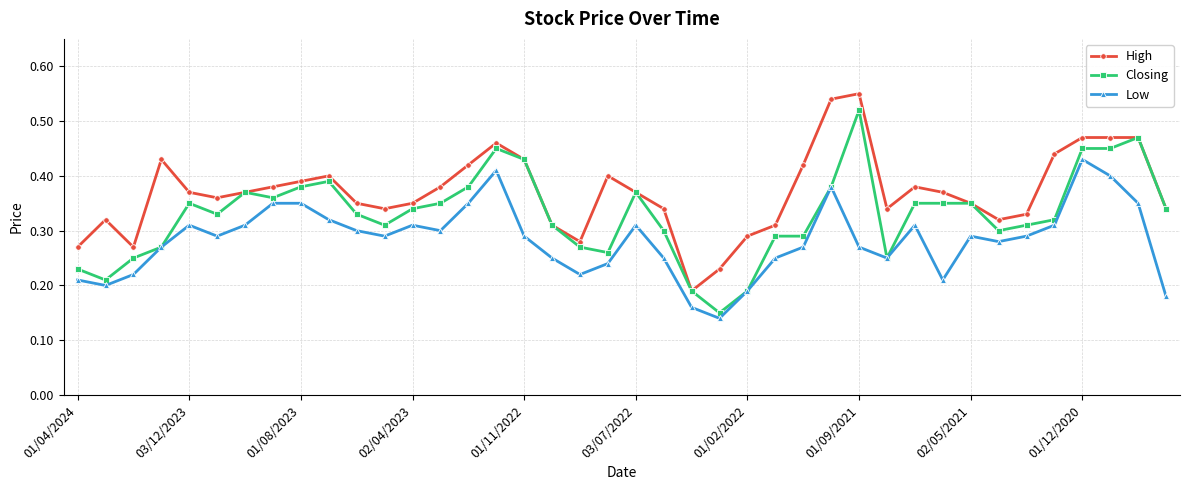

Which series has the largest total across all categories?

High